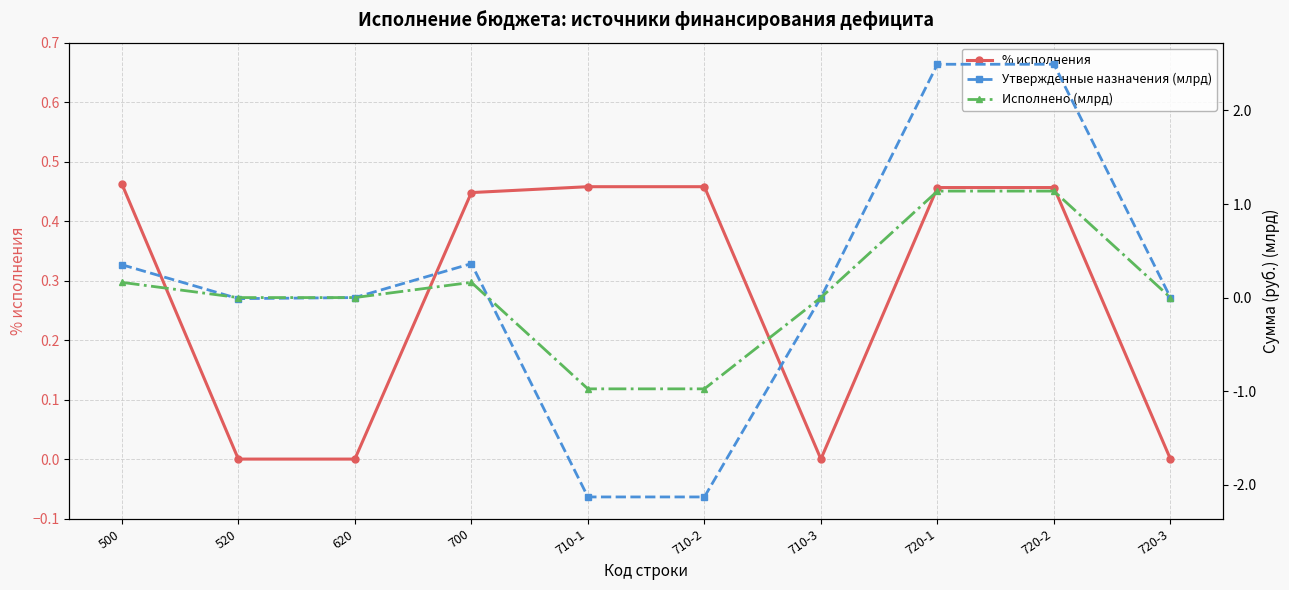

Reading right to left, extract all data points from this chart.

% исполнения: 0.0	0.5	0.5	0.0	0.5	0.5	0.4	0.0	0.0	0.5
Утвержденные назначения (млрд): 0.0	2.5	2.5	0.0	-2.1	-2.1	0.4	0.0	-0.0	0.4
Исполнено (млрд): 0.0	1.1	1.1	0.0	-1.0	-1.0	0.2	0.0	0.0	0.2